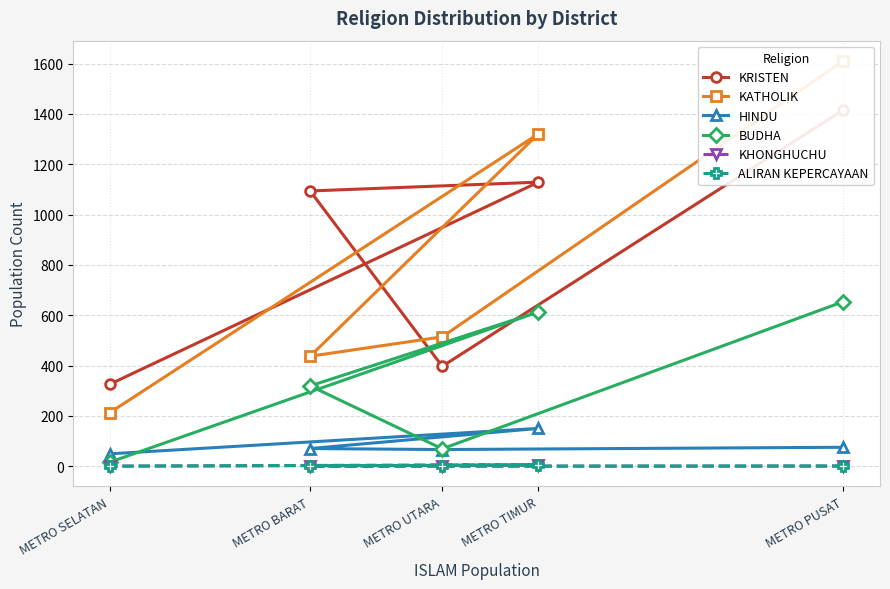

True or false: BUDHA has more than 1 interior local peaks.

False